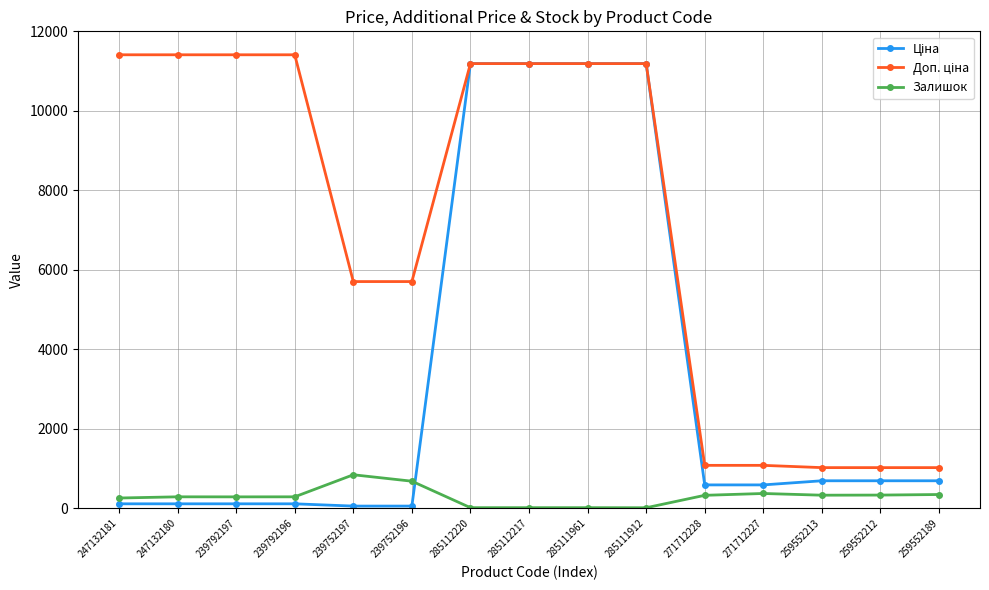

What is the greatest value displayed?

11410.0